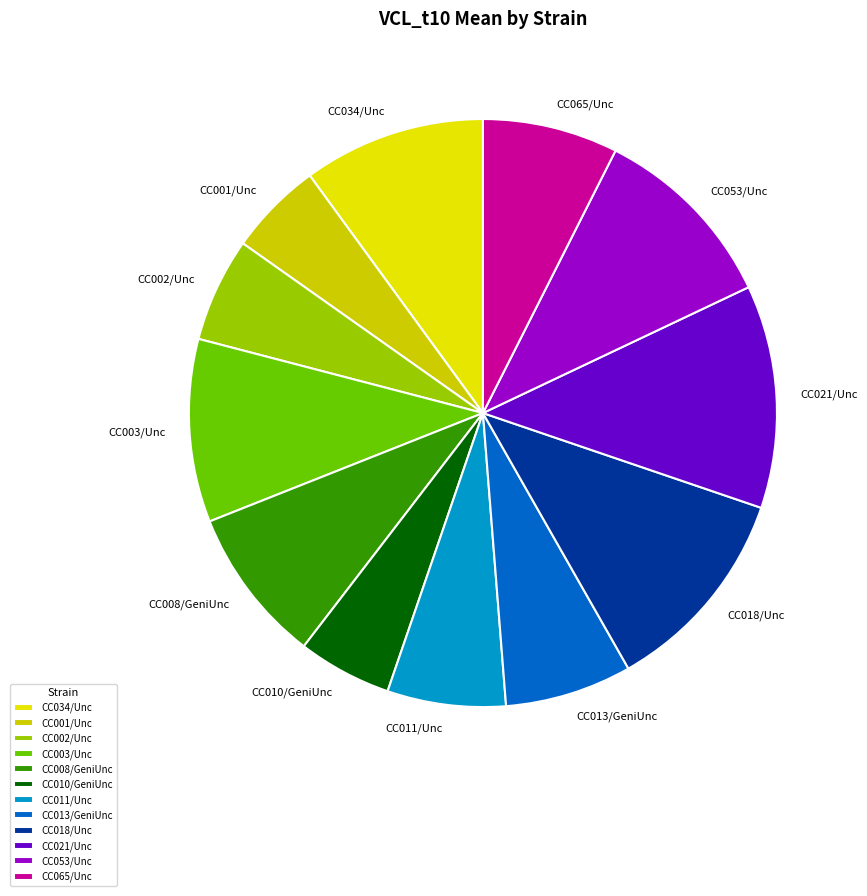

Is the sum of CC013/GeniUnc and CC011/Unc greater than half?

No